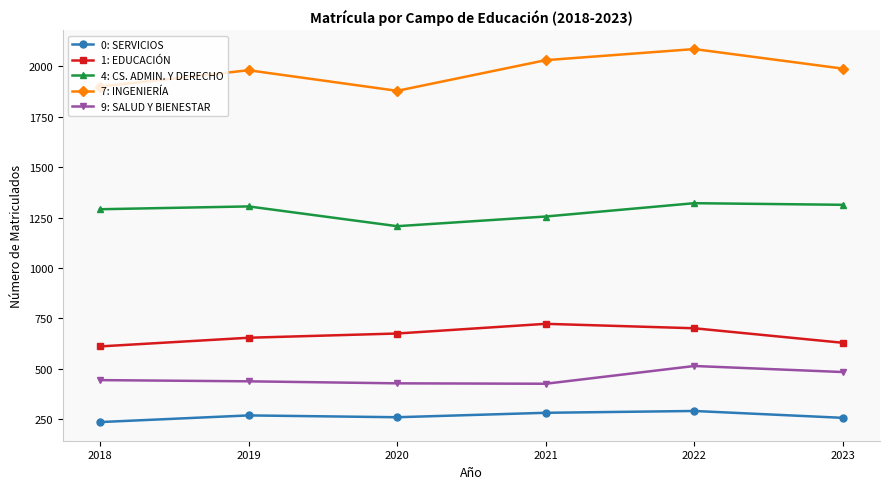

At which category does 0: SERVICIOS reach its first local valley?

2020